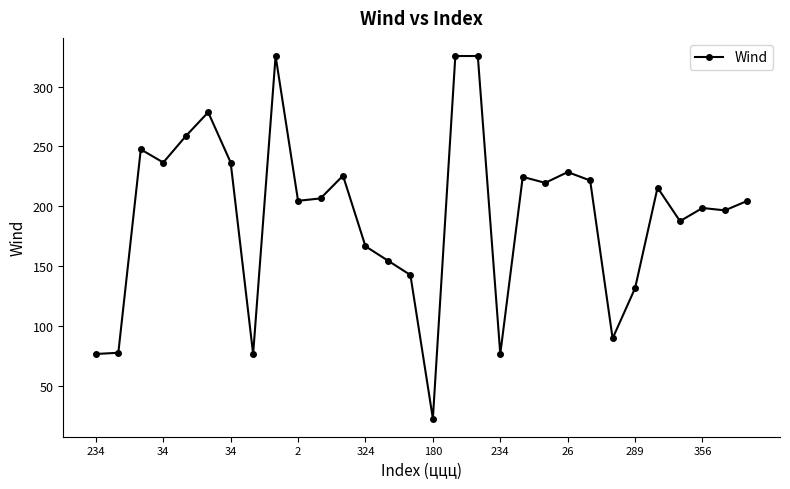

What is the value of the 8th point from the left?

76.5